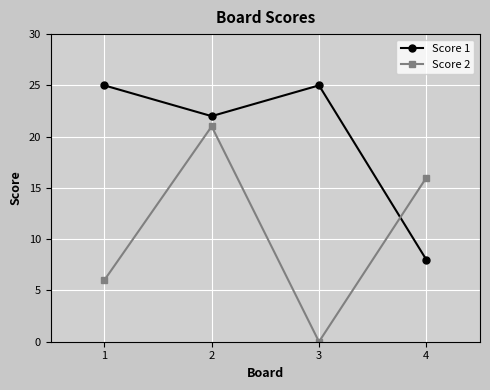

At 2, list the series in order from smallest to largest.

Score 2, Score 1